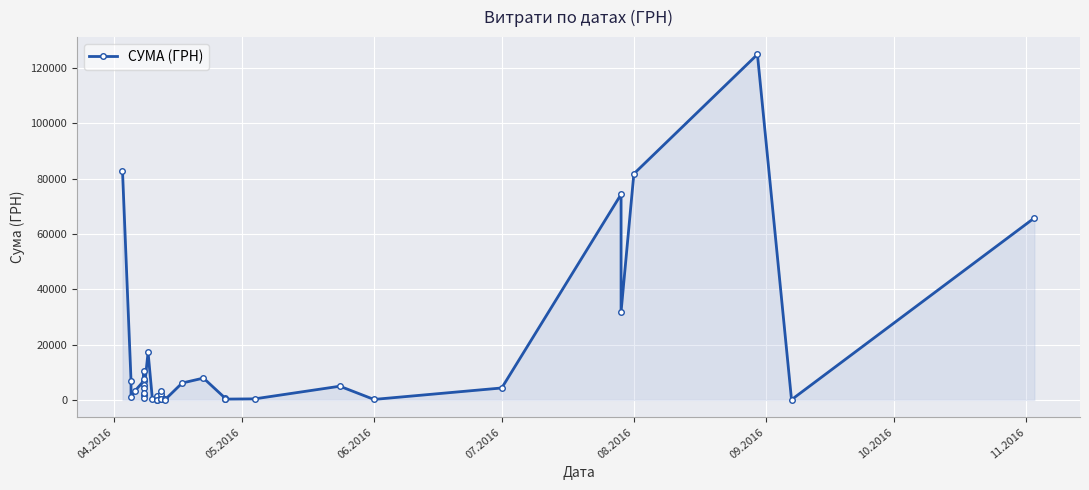

How many points are lower than both their immediate neighbors (excluding endpoints)?

13